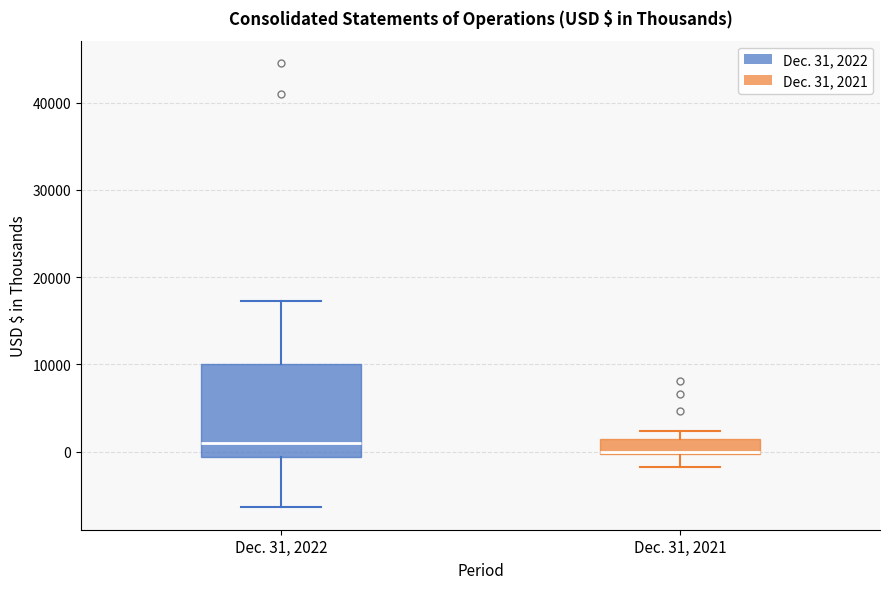

Reading left to right, read every box against the y-axis: the position of its median line, the range the box covers, and the ends of its whiskers. The values are not printed on the chart, so give them approximately, as read against the axis.

Dec. 31, 2022: median 1000, box -1000 to 10000, whiskers -6000 to 17000
Dec. 31, 2021: median 0 (just above the box's lower edge), box 0 to 1000, whiskers -2000 to 2000